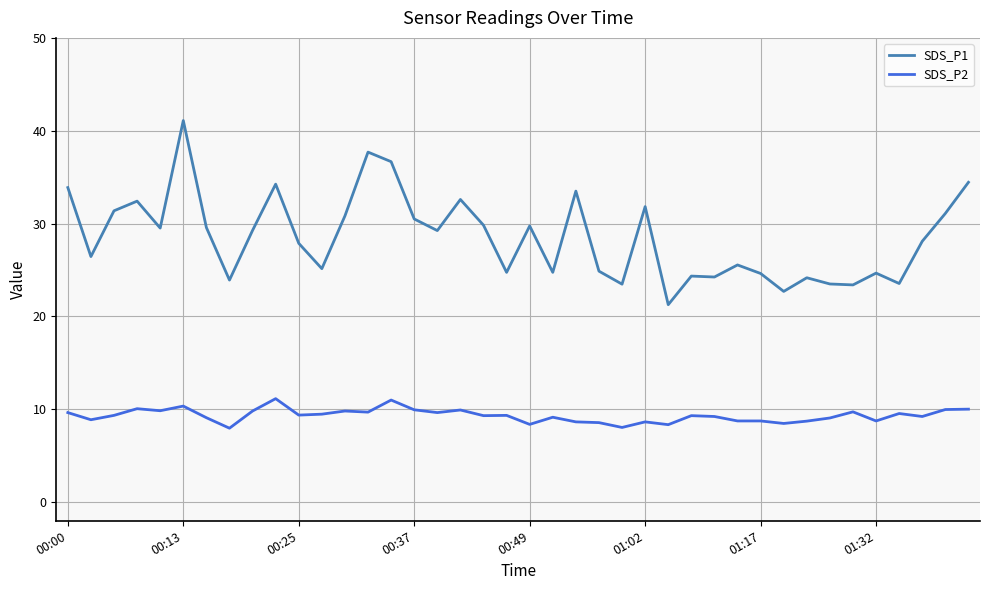

Which series has the widest spread of values?

SDS_P1